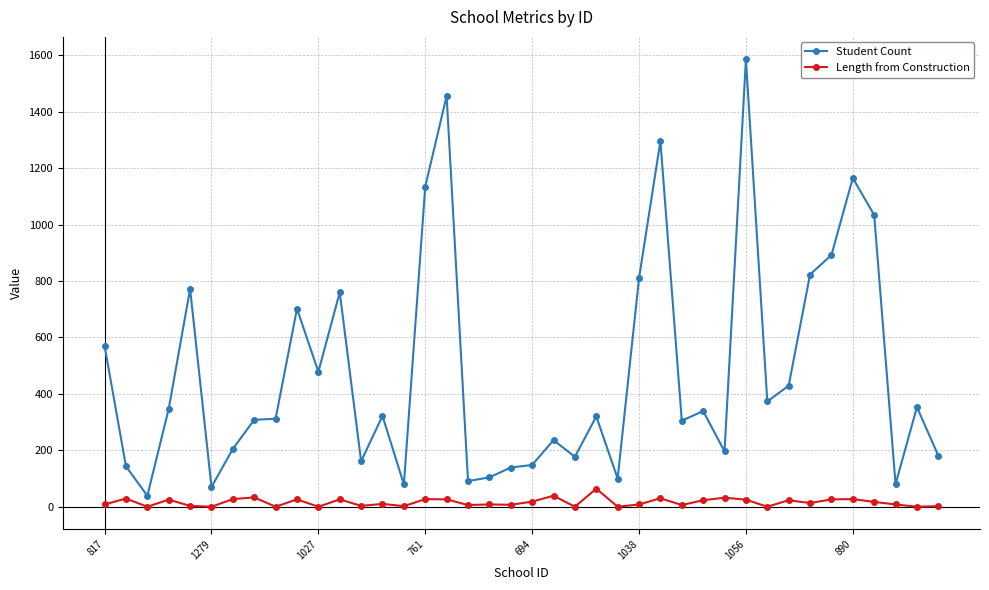

True or false: Student Count and Length from Construction intersect in this chart.

False